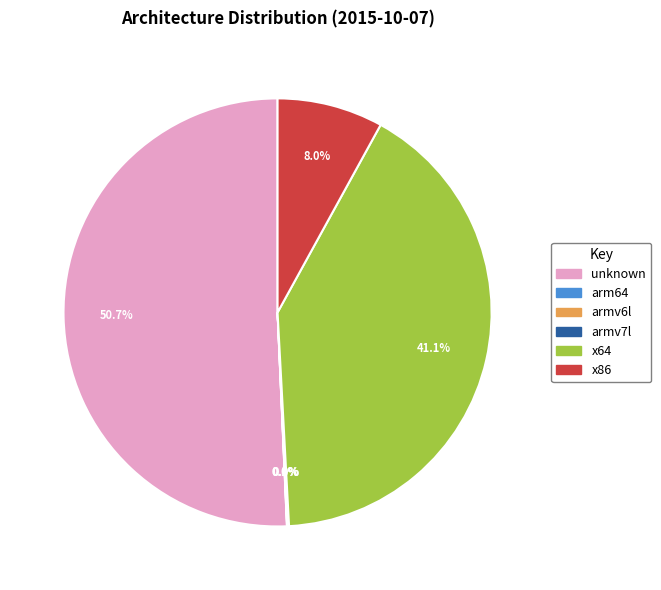

Which category has the biggest portion of the pie?

unknown